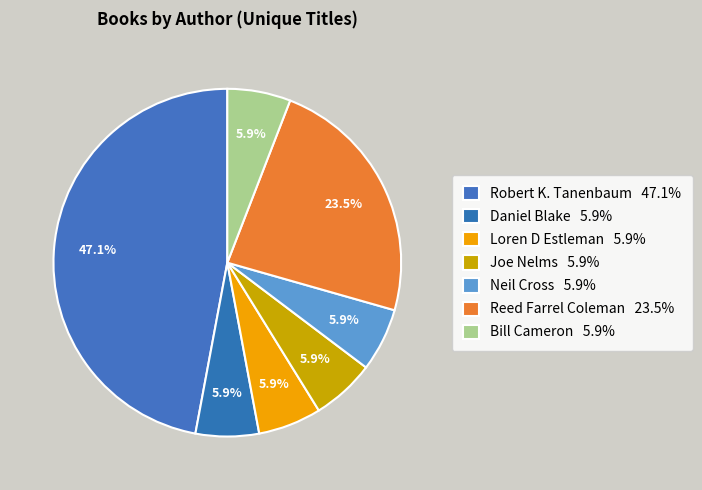

How many slices are in this pie chart?

7